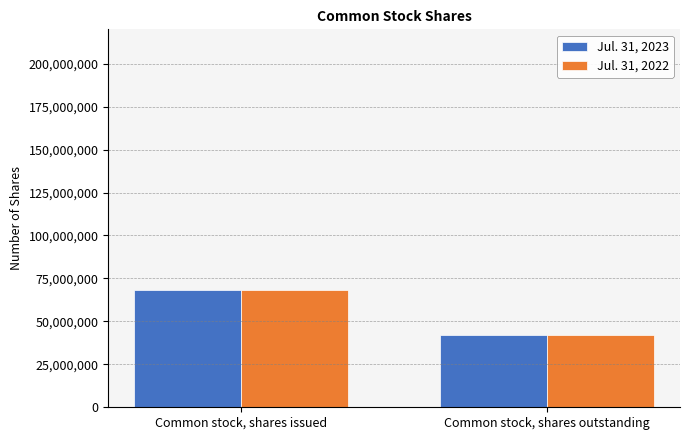

What is the highest value of the Jul. 31, 2022 series?

68016167